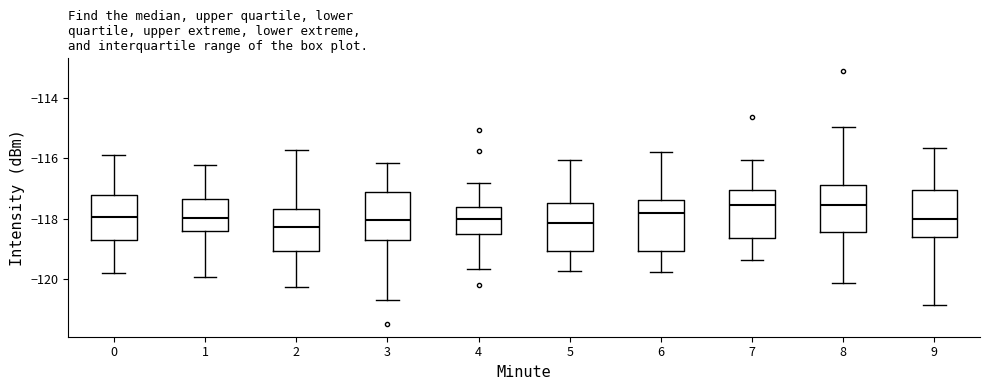

Where does the lower whisker of the box at x = 6 end on the y-axis? The values are not printed on the chart, so give them approximately, as read against the axis.

-119.8